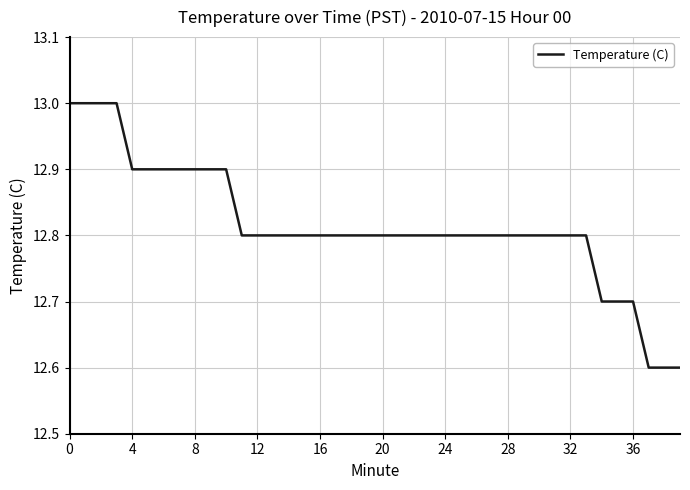

What is the smallest value displayed?

12.6